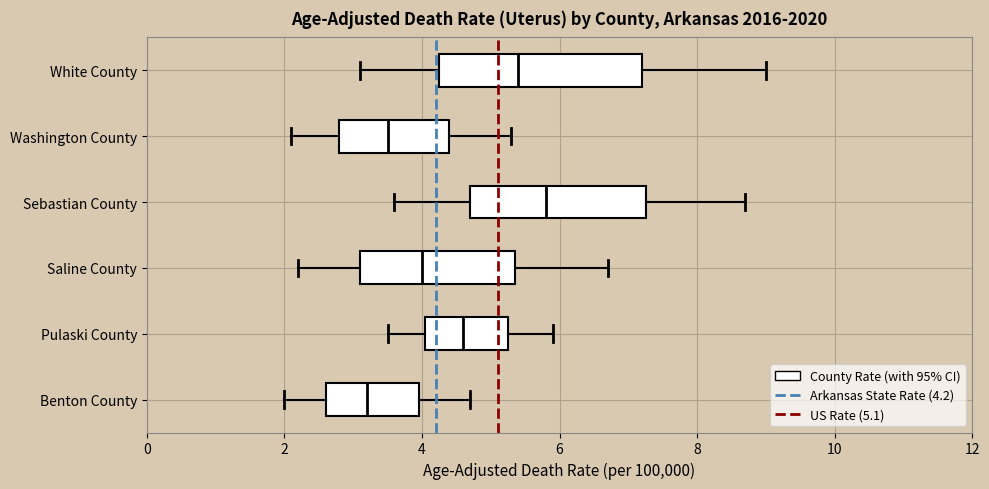

Reading bottom to top, read every box against the x-axis: the position of its median line, the range the box covers, and the ends of its whiskers. The values are not printed on the chart, so give them approximately, as read against the axis.

Benton County: median 3.2, box 2.6 to 4.0, whiskers 2.0 to 4.8
Pulaski County: median 4.6, box 4.0 to 5.2, whiskers 3.6 to 6.0
Saline County: median 4.0, box 3.2 to 5.4, whiskers 2.2 to 6.8
Sebastian County: median 5.8, box 4.8 to 7.2, whiskers 3.6 to 8.8
Washington County: median 3.6, box 2.8 to 4.4, whiskers 2.2 to 5.4
White County: median 5.4, box 4.2 to 7.2, whiskers 3.2 to 9.0